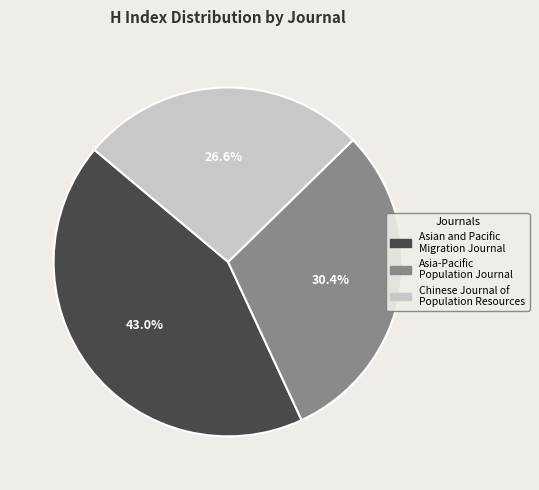

The Chinese Journal of Population Resources slice represents 27% of the pie. True or false?

True